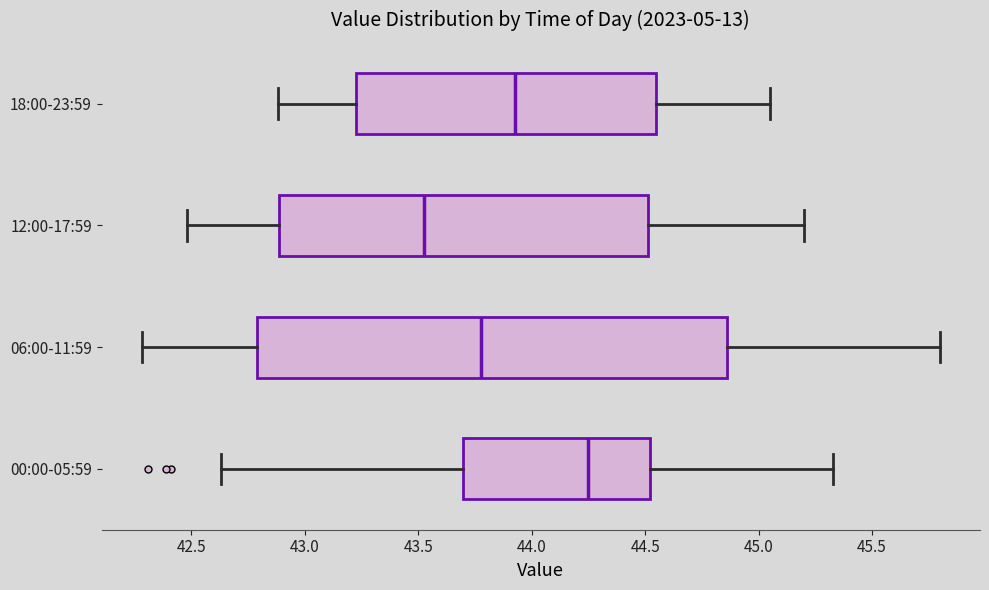

Reading bottom to top, transcribe this box plot: for each box, give where its median line is, the range the box spans, and where its two whiskers end, as read against the x-axis. The values are not printed on the chart, so give them approximately, as read against the axis.

00:00-05:59: median 44.25, box 43.70 to 44.50, whiskers 42.65 to 45.35
06:00-11:59: median 43.80, box 42.80 to 44.85, whiskers 42.30 to 45.80
12:00-17:59: median 43.55, box 42.90 to 44.50, whiskers 42.50 to 45.20
18:00-23:59: median 43.95, box 43.25 to 44.55, whiskers 42.90 to 45.05